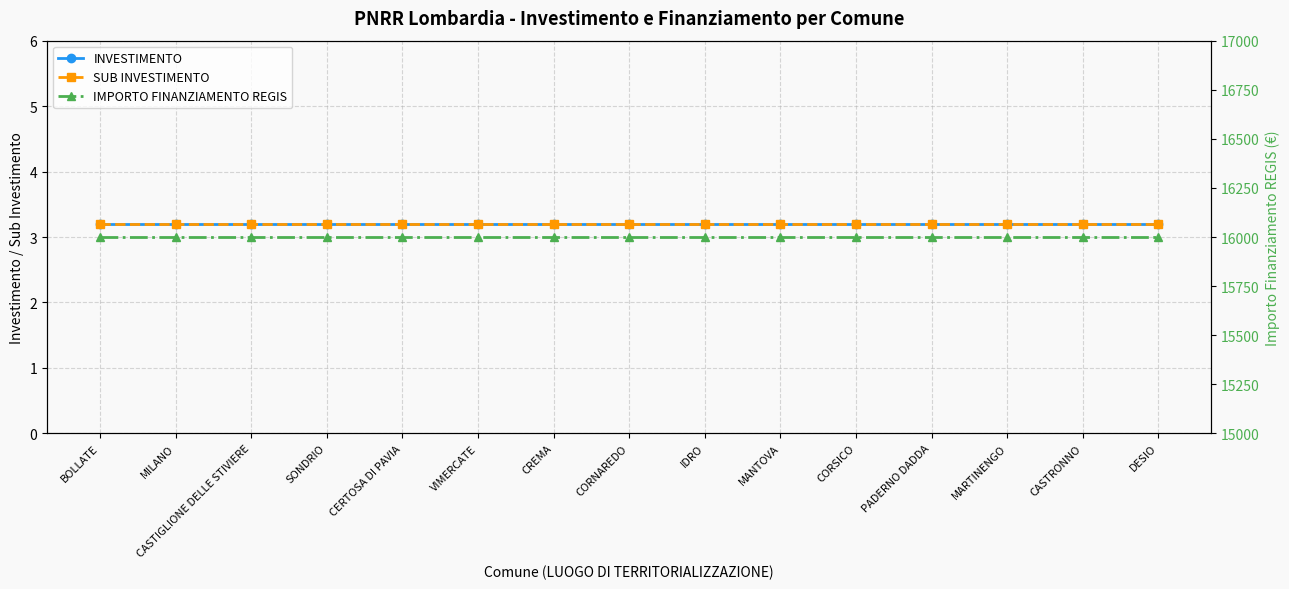

What is the minimum value for INVESTIMENTO?

3.2